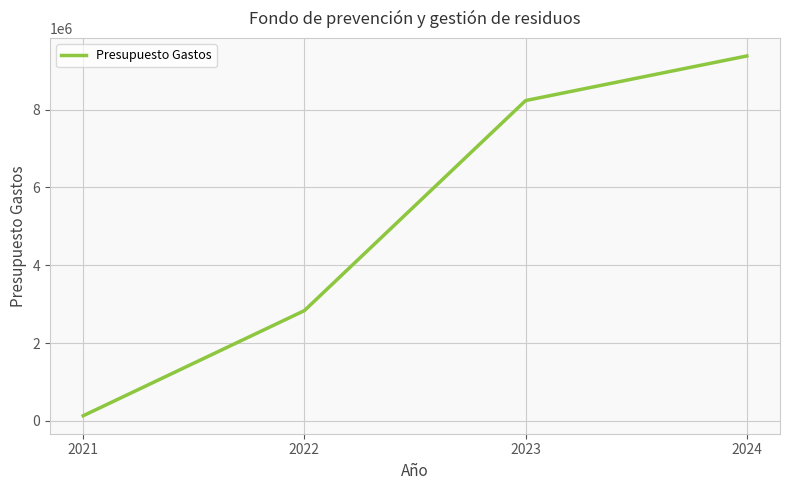

What is the change in value from 2021 to 2022?

+2701000